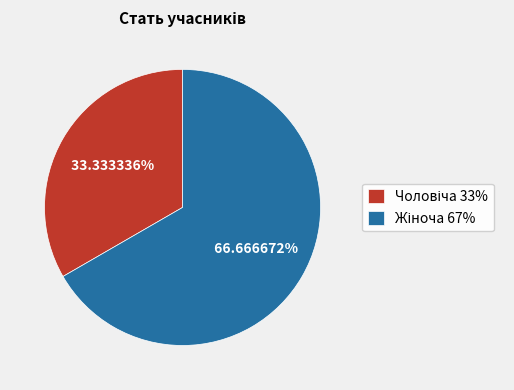

Is there a majority slice in this chart?

Yes